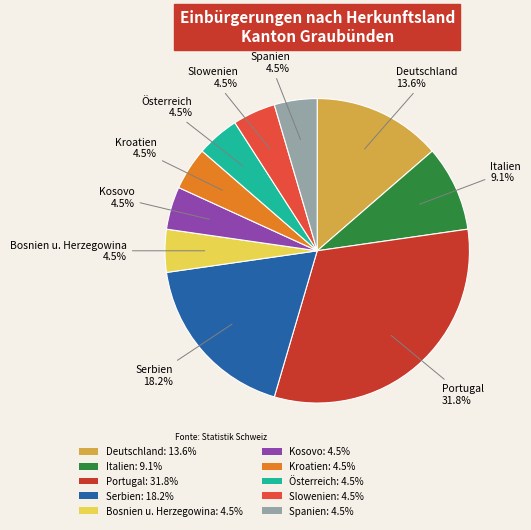

Does Bosnien u. Herzegowina account for over 50% of the chart?

No